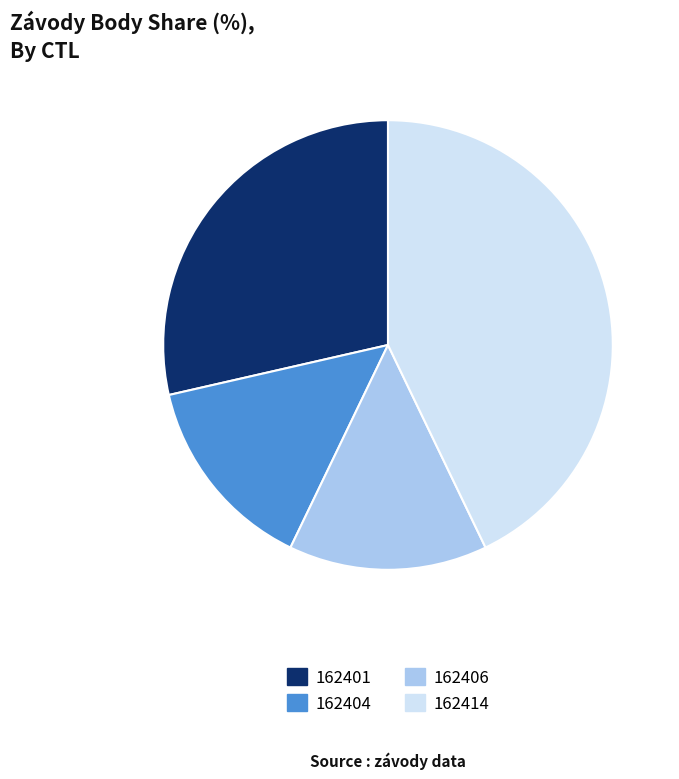

Do 162401 and 162404 together represent more than half of the pie?

No